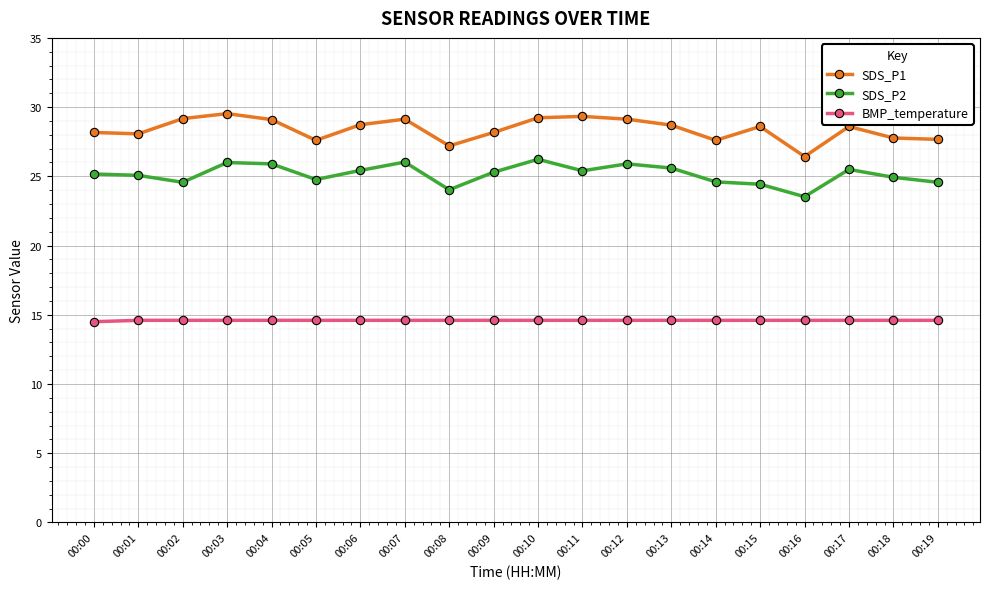

Is it true that SDS_P2 equals 25.6 at 00:13?

True